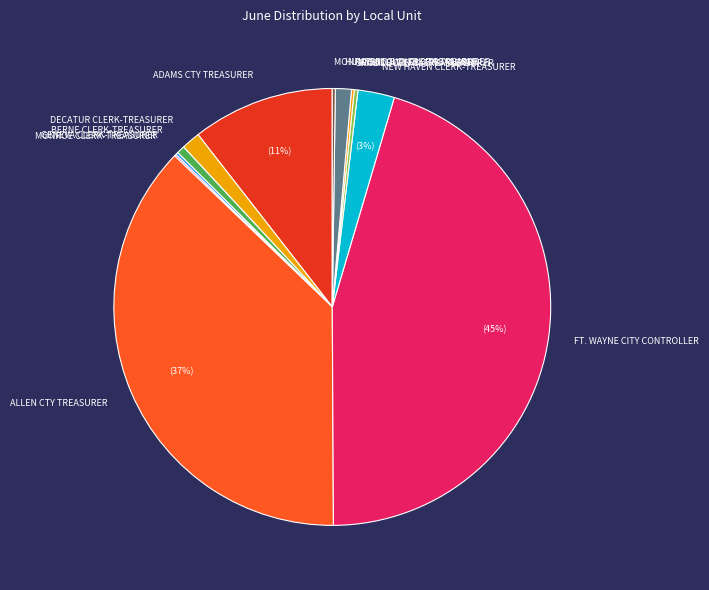

Is there a majority slice in this chart?

No